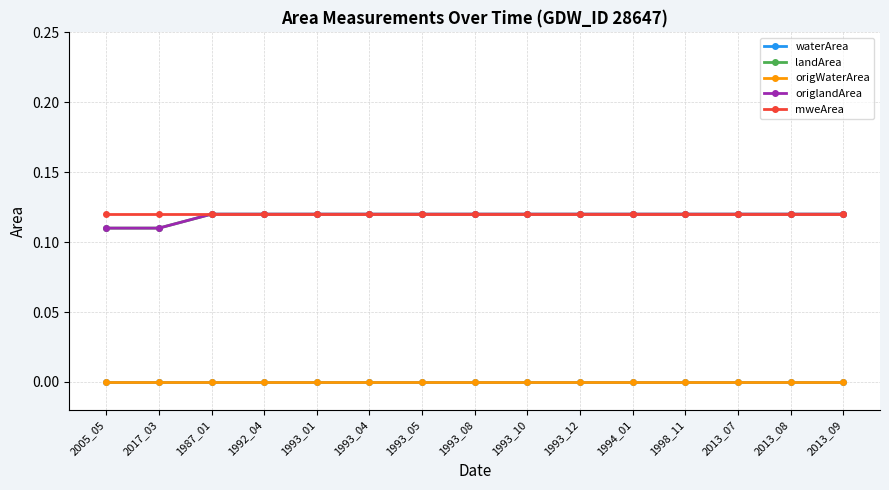

Does the chart have visible grid lines?

Yes